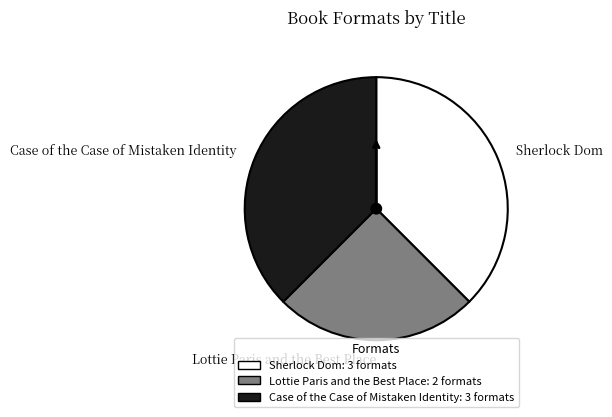

Does Sherlock Dom account for over 50% of the chart?

No